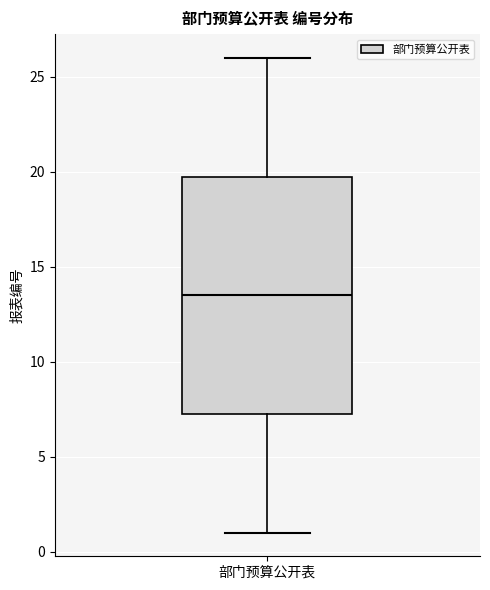

Where does the lower whisker of the box for 部门预算公开表 end on the y-axis? The values are not printed on the chart, so give them approximately, as read against the axis.

1.0